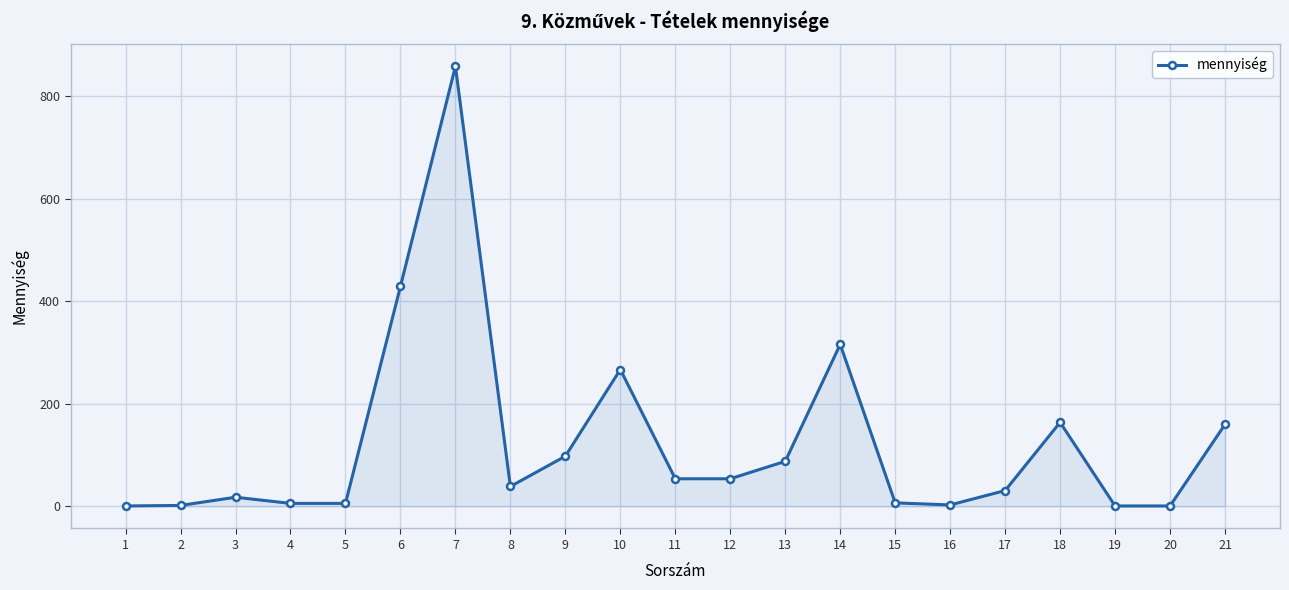

What is the value of the 12th point from the left?

54